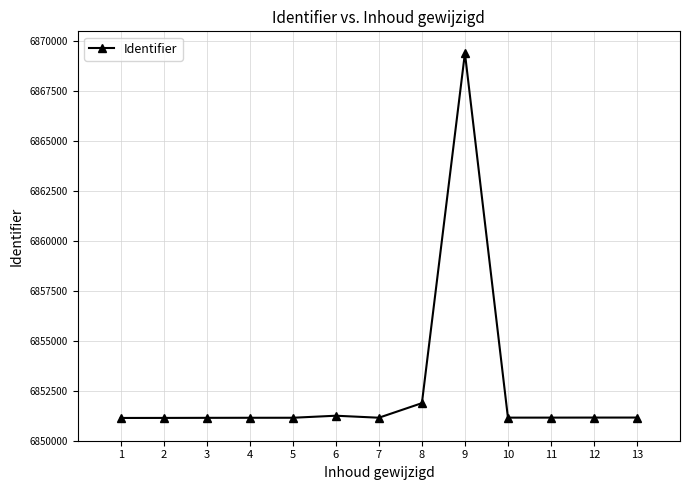

The value at 8 is 11474209. True or false?

False